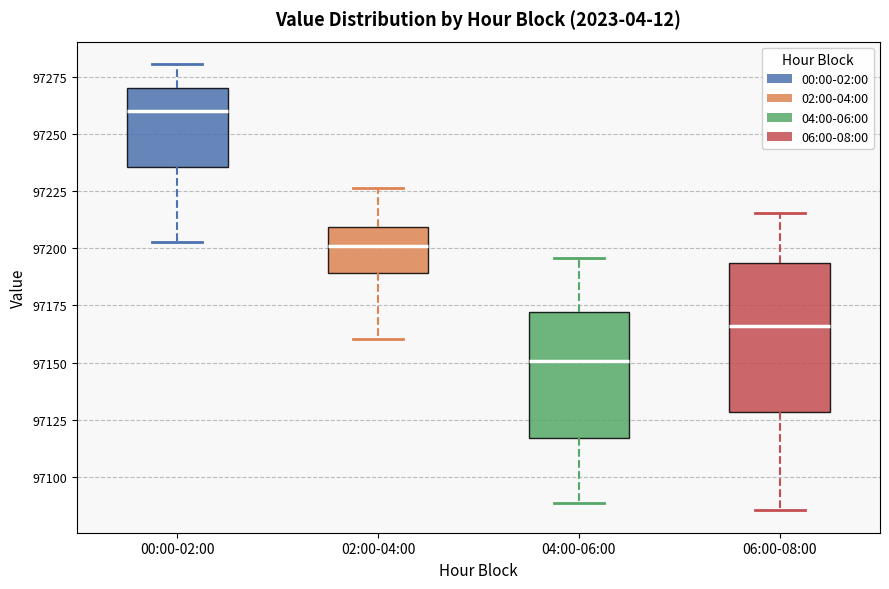

Where does the lower whisker of the box for 00:00-02:00 end on the y-axis? The values are not printed on the chart, so give them approximately, as read against the axis.

97205